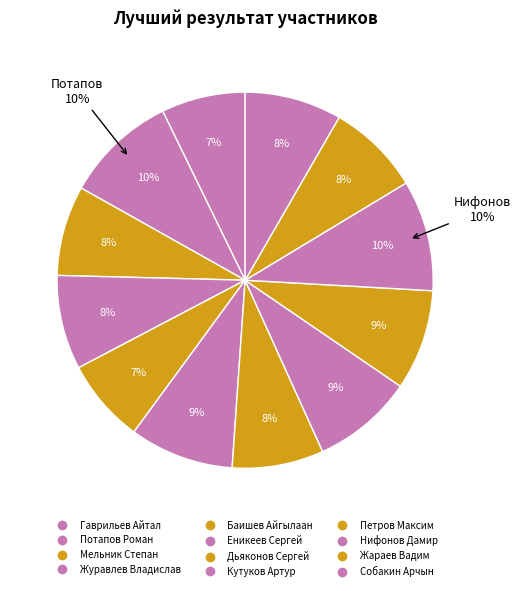

Which category has the smallest portion of the pie?

Гаврильев Айтал